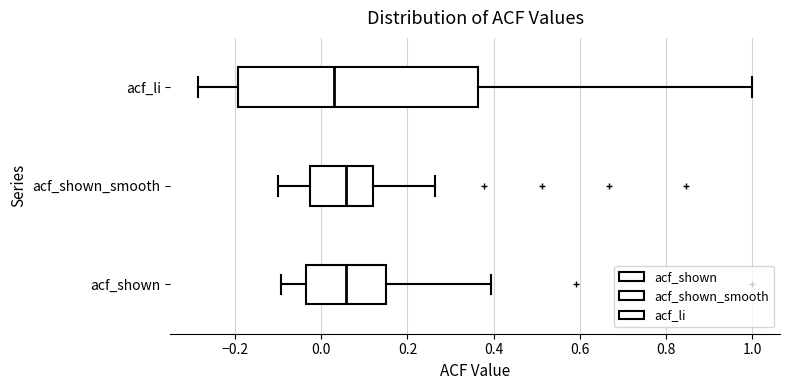

Reading bottom to top, transcribe this box plot: for each box, give where its median line is, the range the box spans, and where its two whiskers end, as read against the x-axis. The values are not printed on the chart, so give them approximately, as read against the axis.

acf_shown: median 0.06, box -0.04 to 0.14, whiskers -0.10 to 0.40
acf_shown_smooth: median 0.06, box -0.02 to 0.12, whiskers -0.10 to 0.26
acf_li: median 0.02, box -0.20 to 0.36, whiskers -0.28 to 1.00